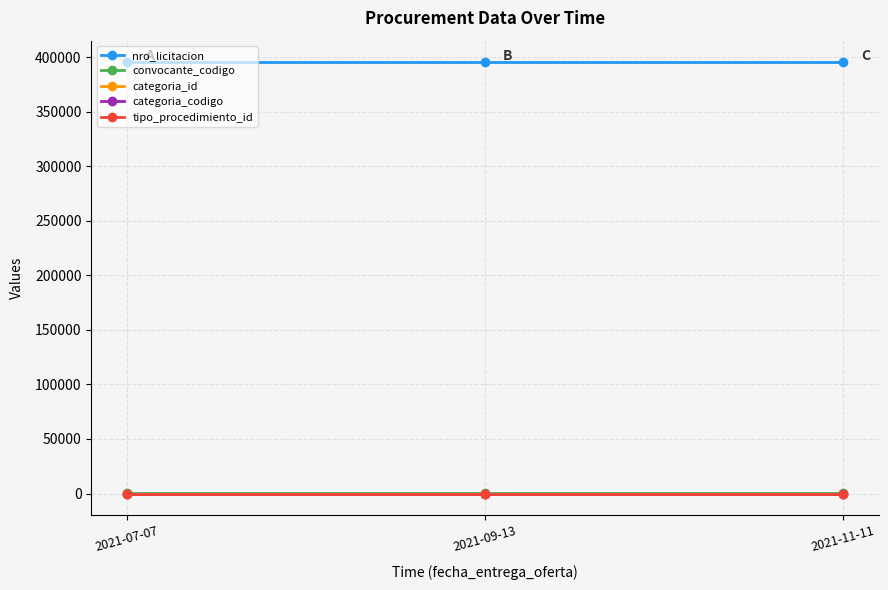

What is the smallest value displayed?

1